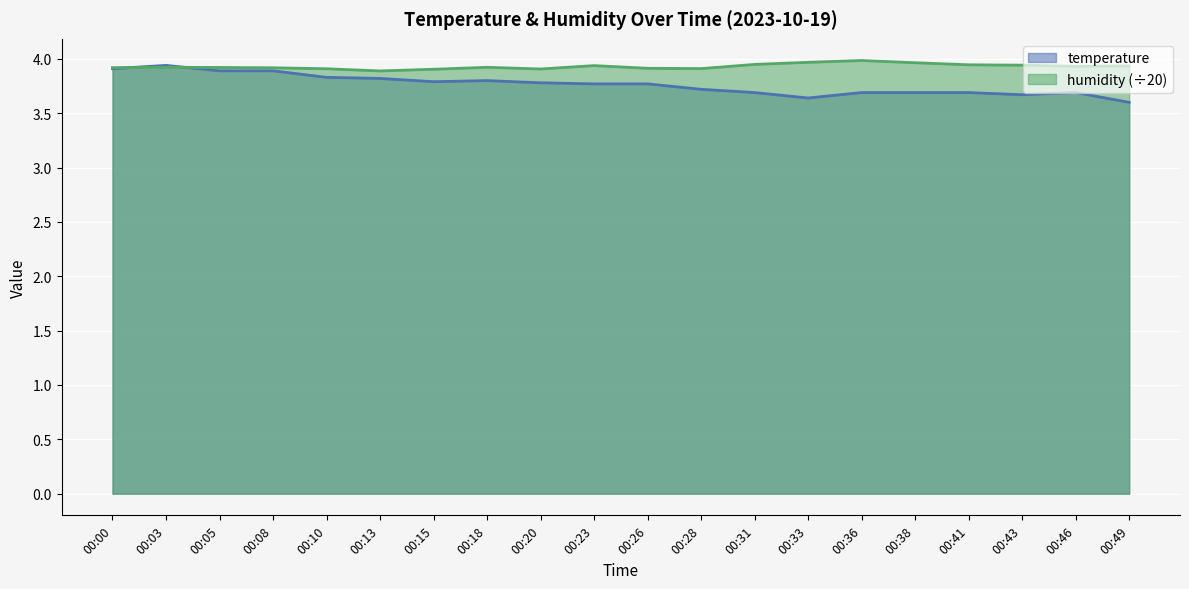

What is the sum of all humidity values?

78.6